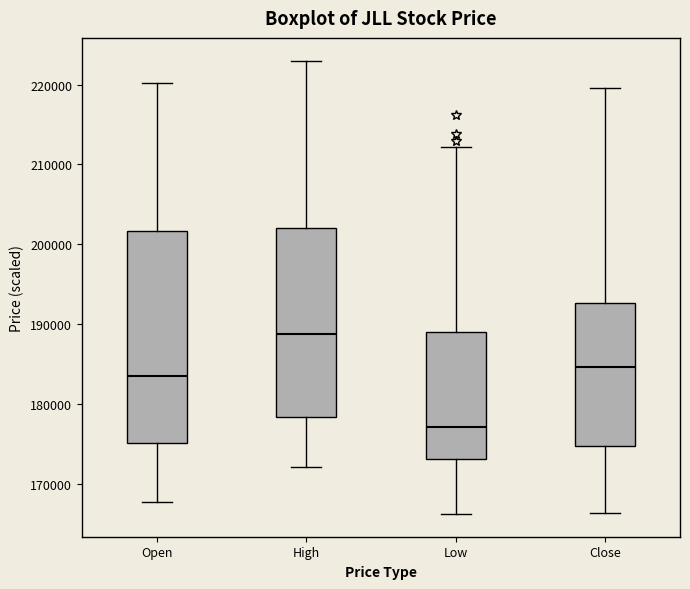

Which box has the lowest median line?

Low